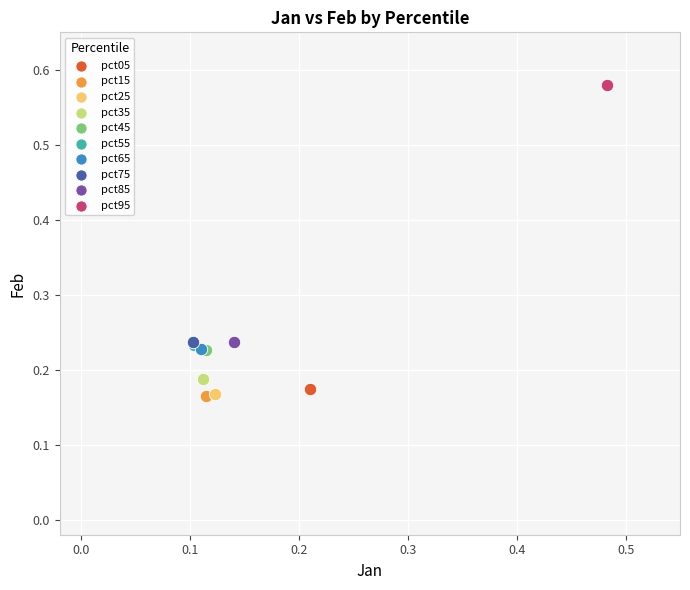

Which series reaches the maximum Y coordinate?

pct95